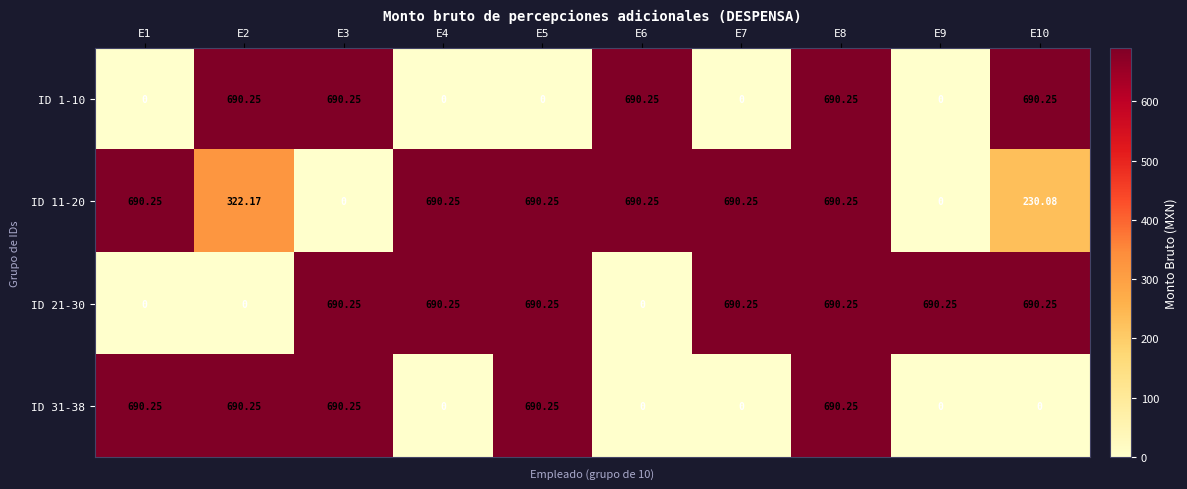

At E5, list the series in order from smallest to largest.

ID 1-10, ID 11-20, ID 21-30, ID 31-38